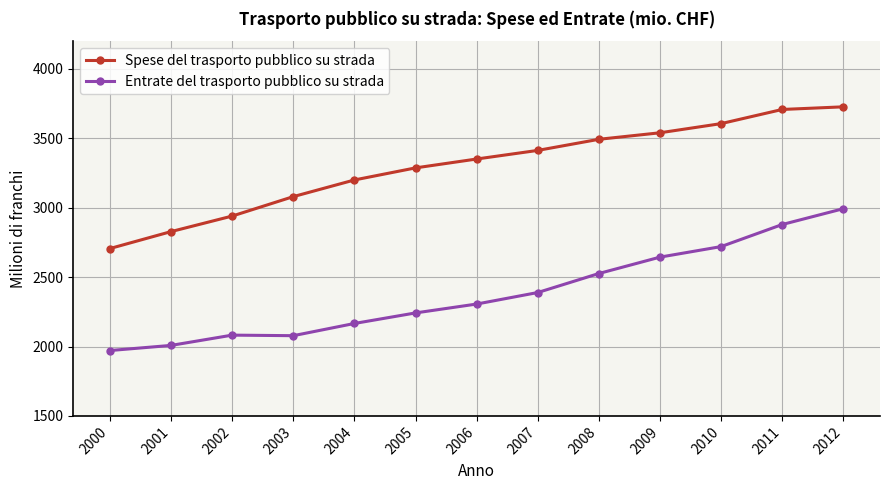

At which category does Entrate del trasporto pubblico su strada reach its first local peak?

2002